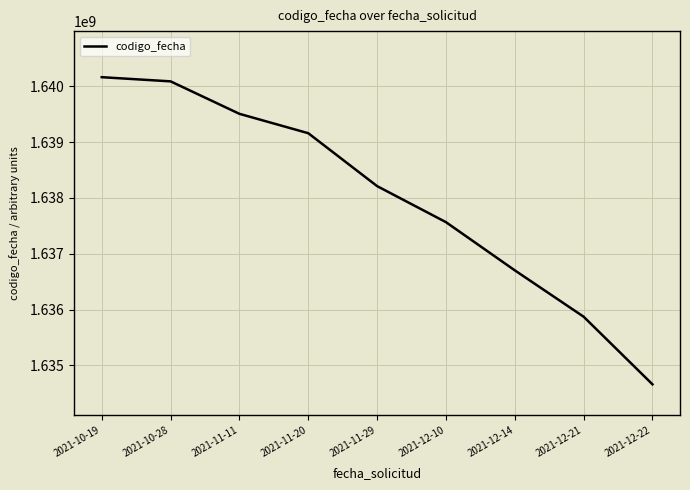

What value does the data have at 2021-11-20, to the nearest 100?

1639157900